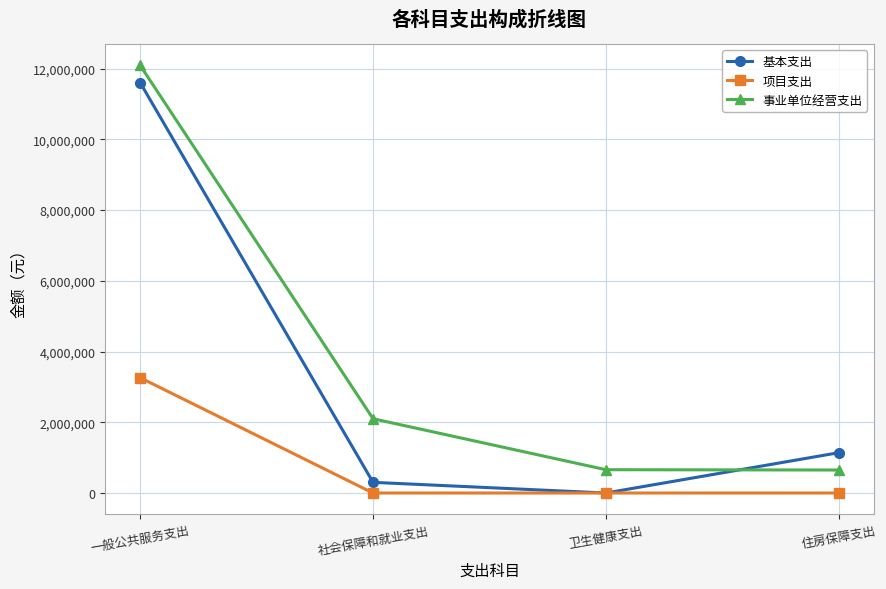

How many positive values does the 基本支出 series have?

3